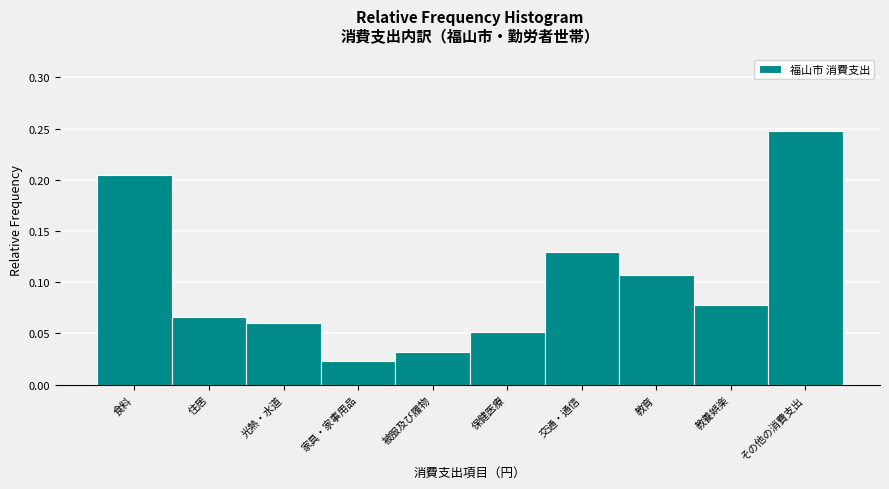

What position from the right is その他の消費支出?

1